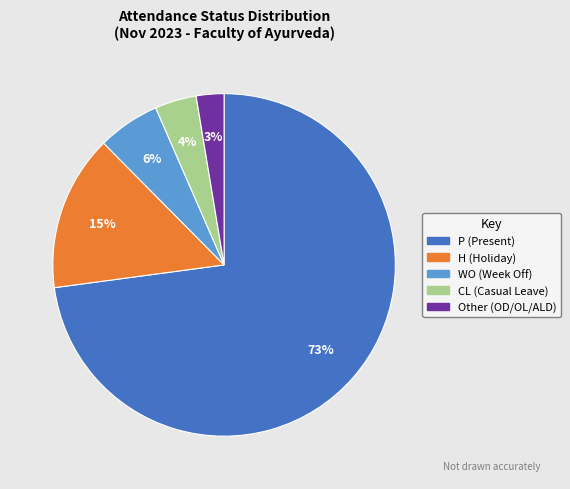

How many slices are in this pie chart?

5